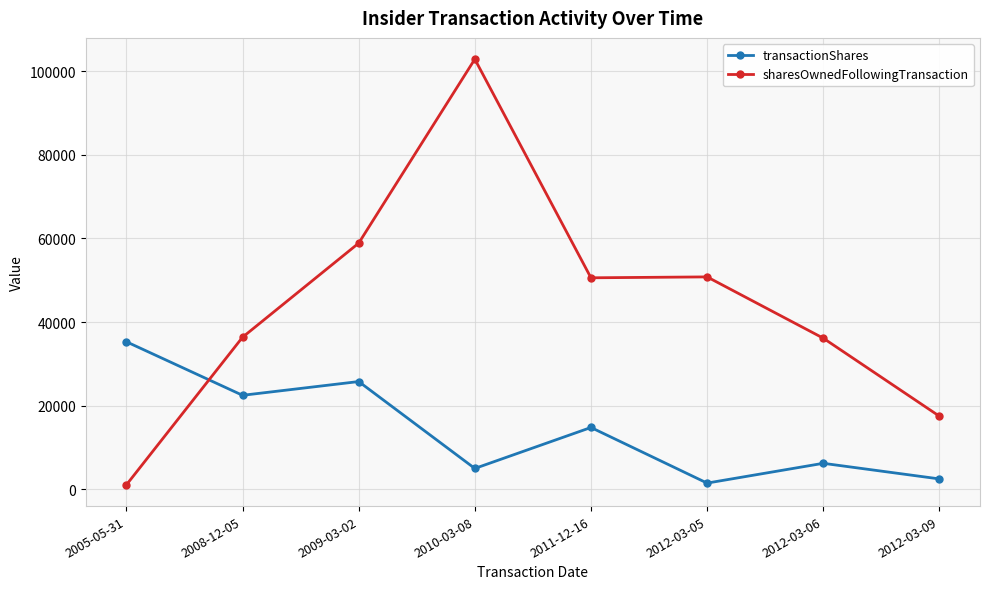

What is the label of the 8th point from the right?

2005-05-31